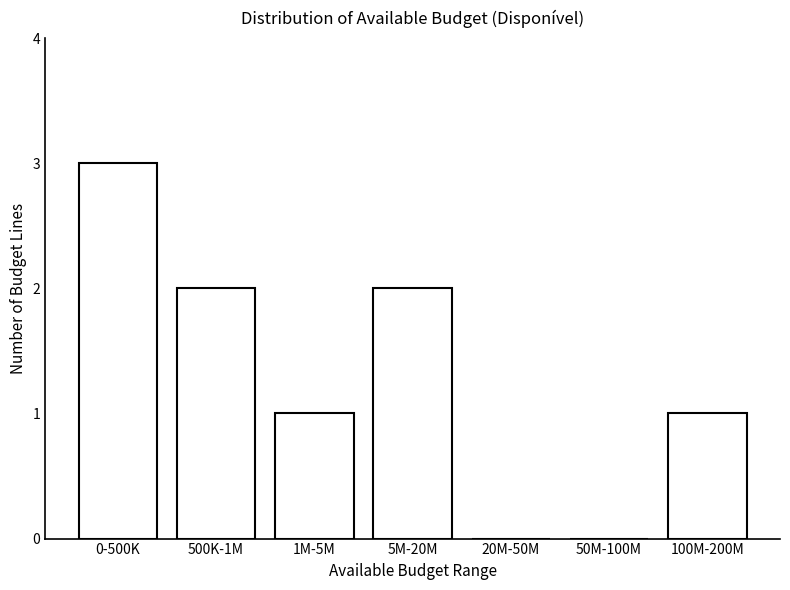

Reading left to right, extract all data points from this chart.

0-500K=3	500K-1M=2	1M-5M=1	5M-20M=2	20M-50M=0	50M-100M=0	100M-200M=1